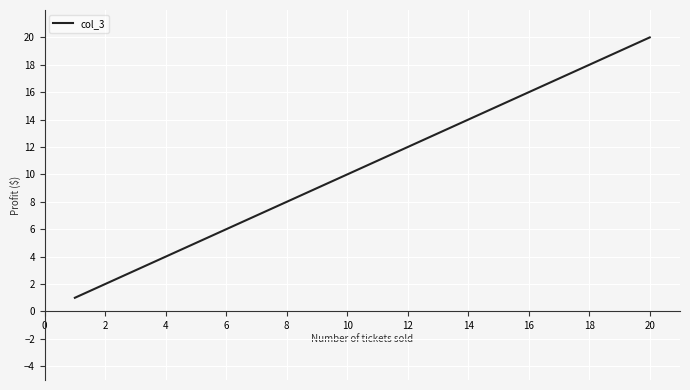

What is the difference between the maximum and minimum values?

19